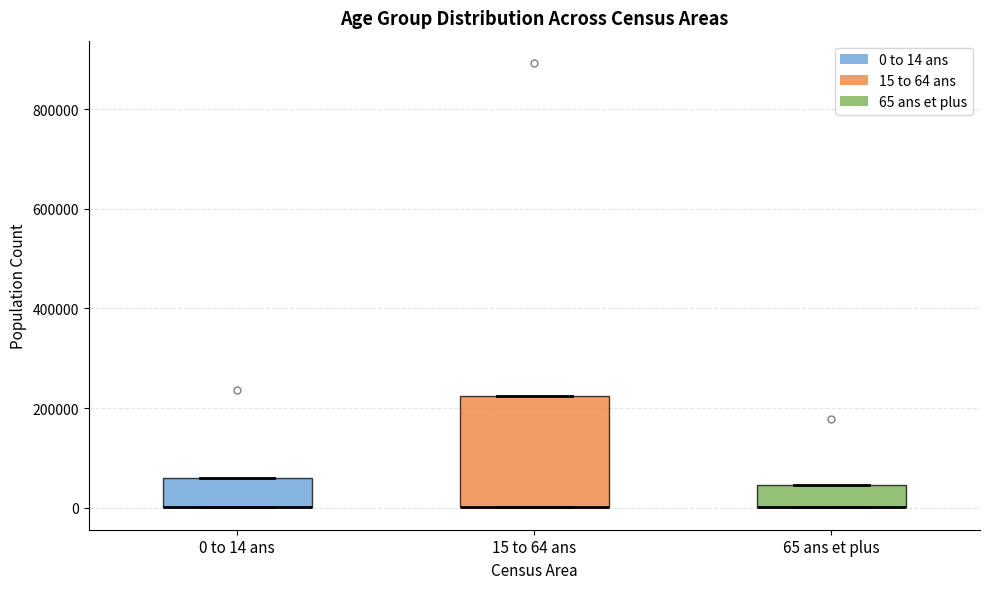

Reading left to right, read every box against the y-axis: the position of its median line, the range the box covers, and the ends of its whiskers. The values are not printed on the chart, so give them approximately, as read against the axis.

0 to 14 ans: median 0 (drawn on the box's lower edge), box 0 to 60000, whiskers 0 to 60000
15 to 64 ans: median 0 (drawn on the box's lower edge), box 0 to 220000, whiskers 0 to 220000
65 ans et plus: median 0 (drawn on the box's lower edge), box 0 to 40000, whiskers 0 to 40000